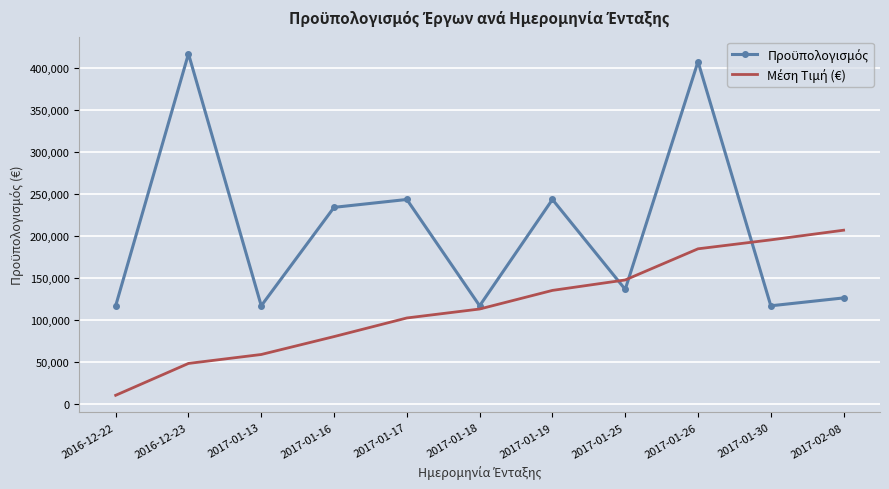

What is the total value across all series at 2016-12-23?

465021.8